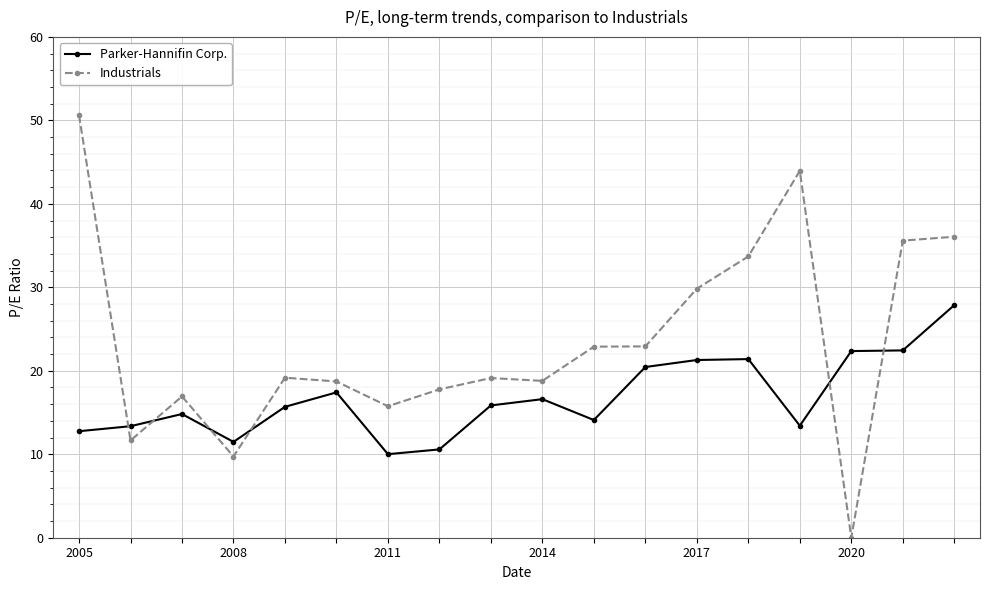

In Industrials, how many points are lower than both neighbors (excluding endpoints)?

5